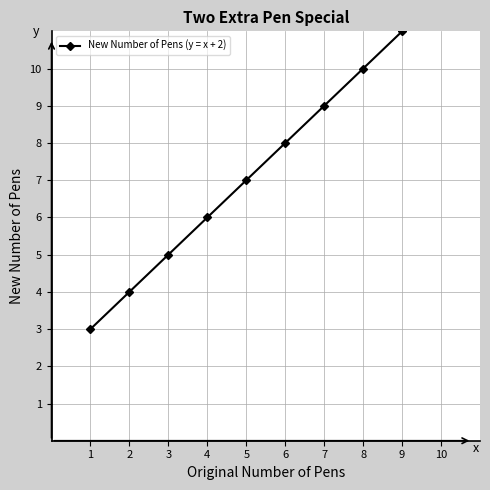

How many data points are less than 8?

5